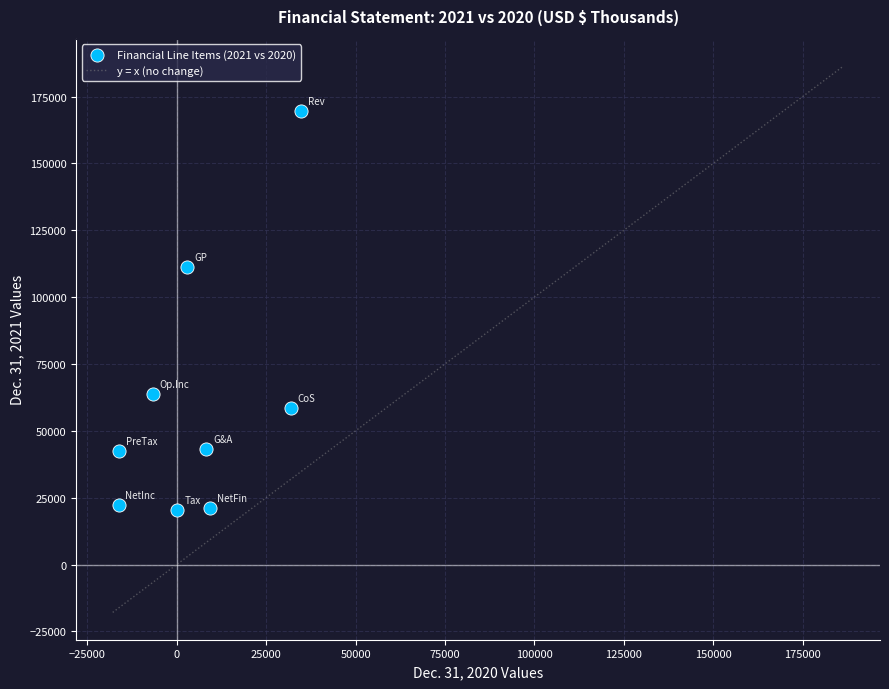

What Y value in the scatter plot is closest to 94999?

111120